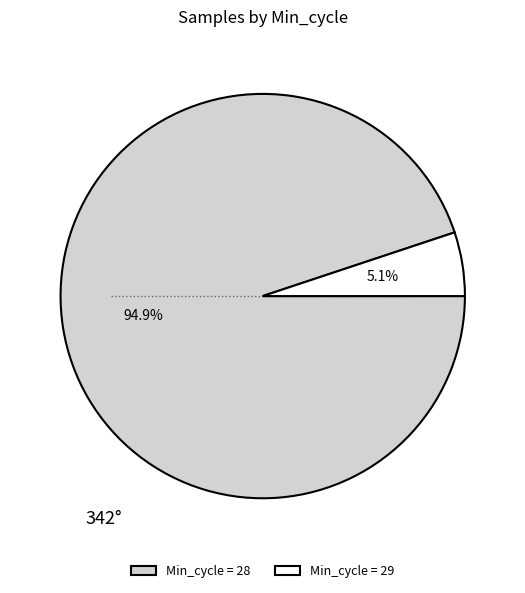

What percentage do Min_cycle = 28 and Min_cycle = 29 together represent?

100.0%